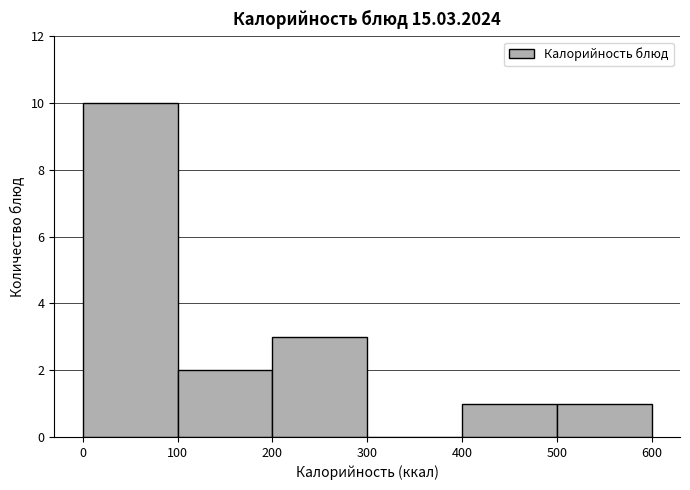

Reading left to right, transcribe this chart: for each bar, give the range it covers on the x-axis and its height. The values are not printed on the chart, so give them approximately, as read against the axis.

0 to 100: 10
100 to 200: 2
200 to 300: 3
300 to 400: 0
400 to 500: 1
500 to 600: 1